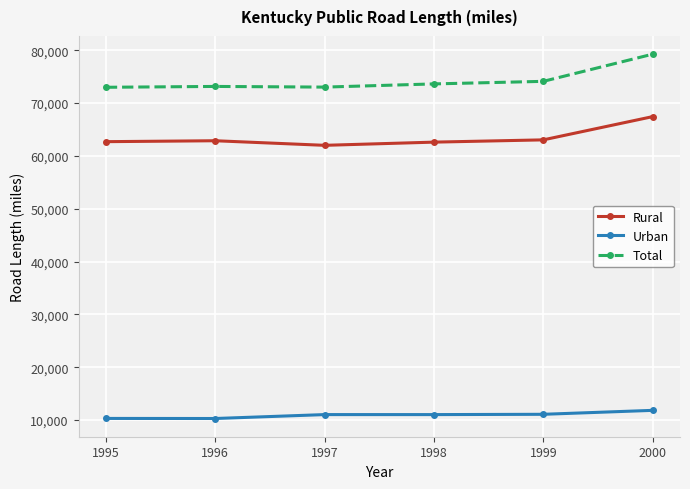

Which category has the highest value across all series?

2000